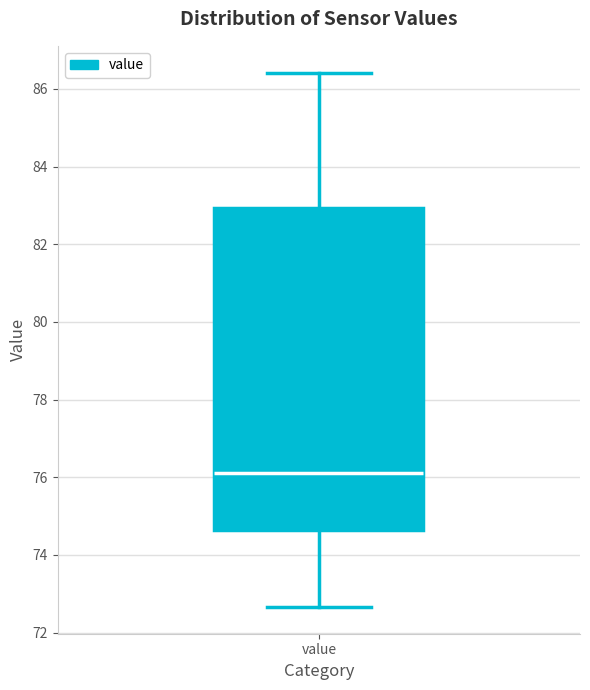

Read this box plot against the y-axis: the position of the median line, the range covered by the box, and the ends of both whiskers. The values are not printed on the chart, so give them approximately, as read against the axis.

median 76.2, box 74.6 to 83.0, whiskers 72.6 to 86.4